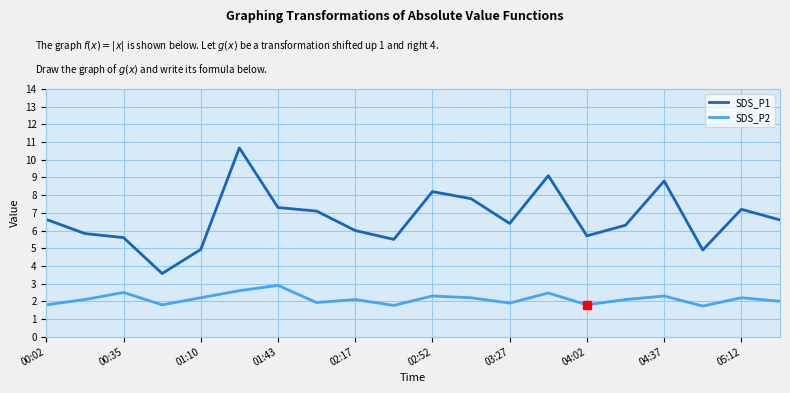

What is the difference between the maximum and minimum values in the SDS_P1 series?

7.1